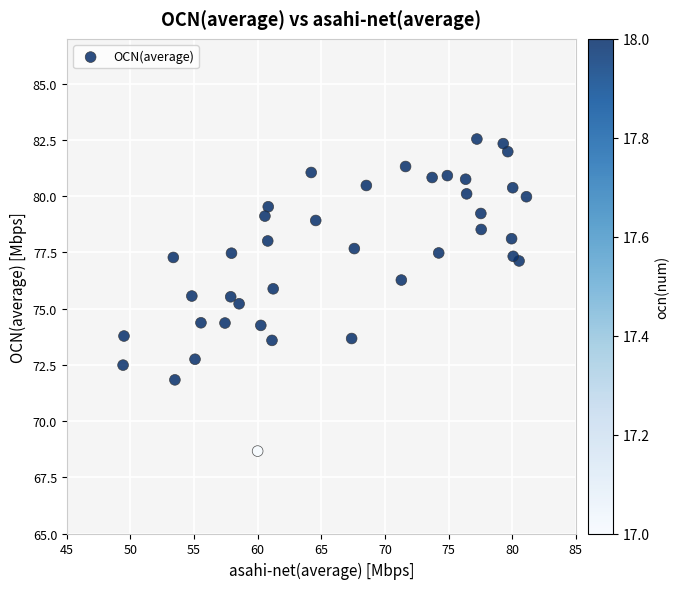

What is the range of Y values (max minus min)?

13.9